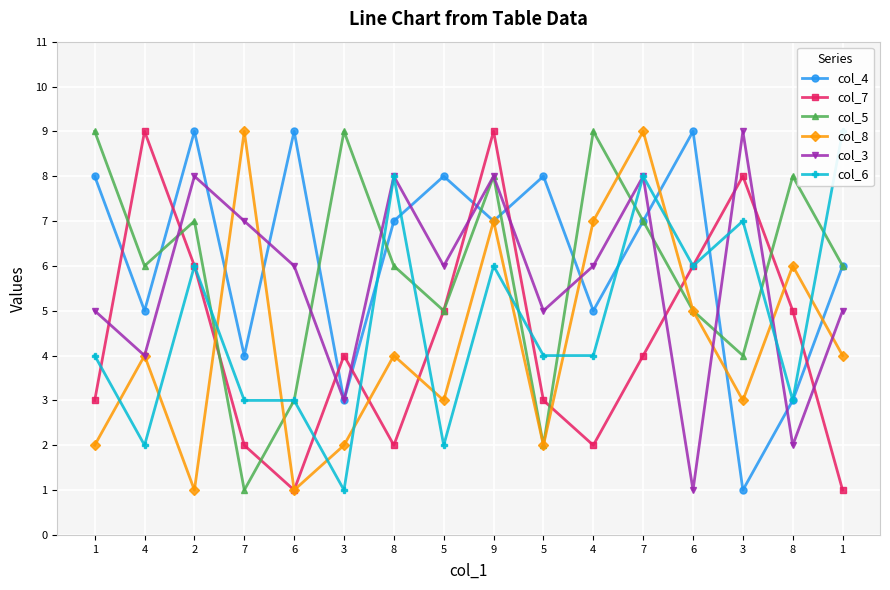

Which series has the largest total across all categories?

col_4